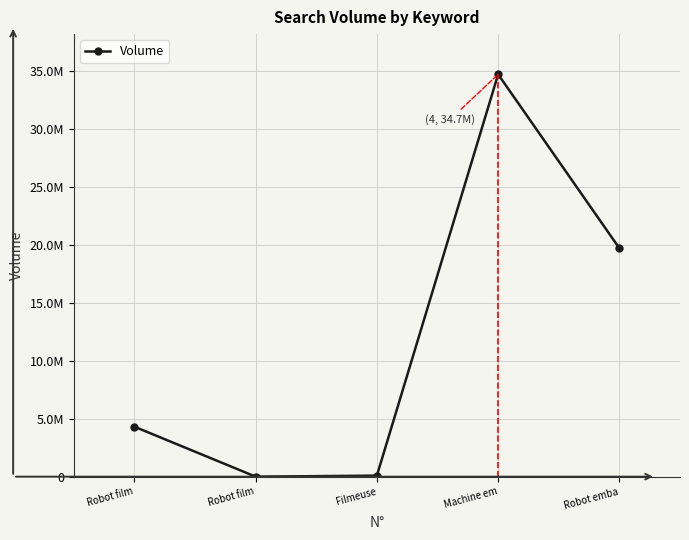

Reading left to right, list all the values displayed in this chart.

4310000	72	90100	34700000	19700000